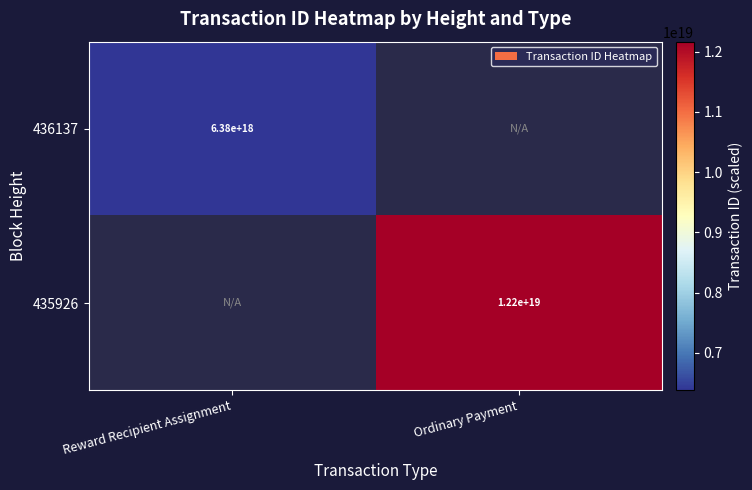

The value of 435926 at Ordinary Payment is 5487494891449720832. True or false?

False